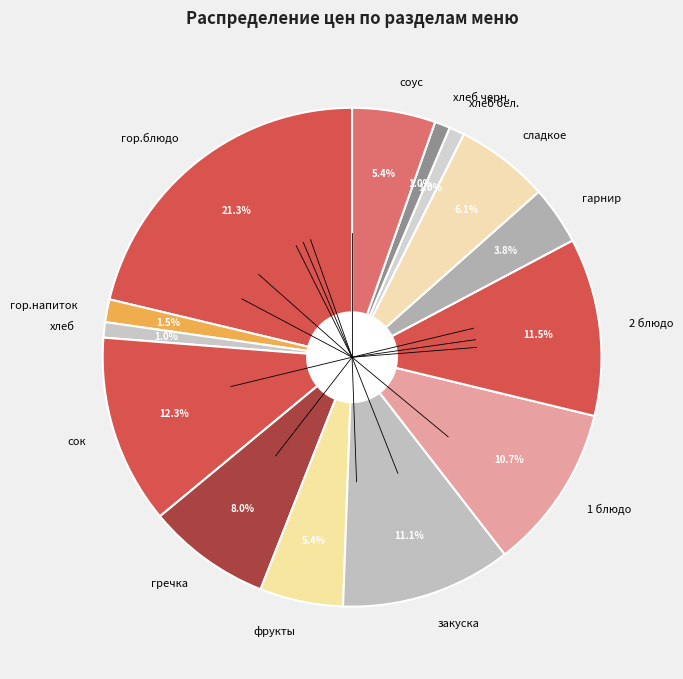

What percentage do гор.напиток and фрукты together represent?

6.9%